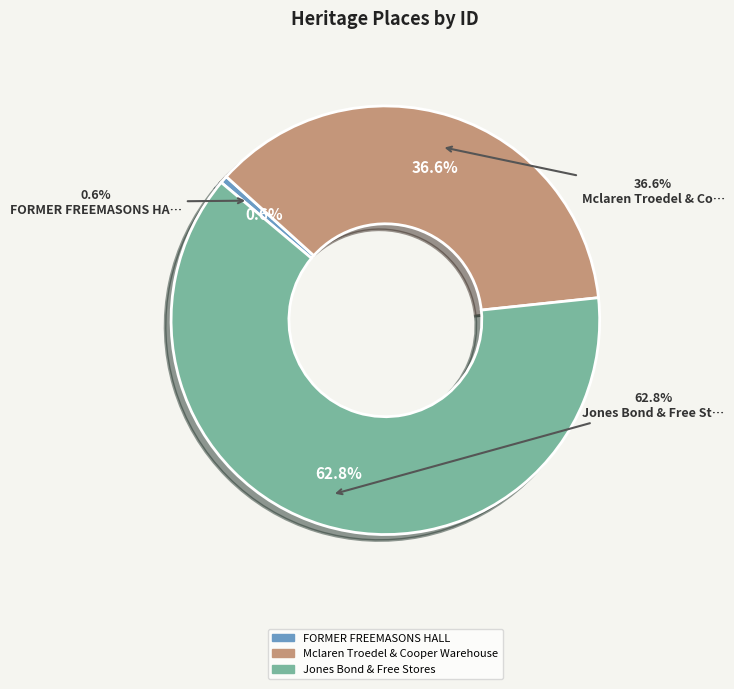

Do Mclaren Troedel & Cooper Warehouse and Jones Bond & Free Stores together represent more than half of the pie?

Yes